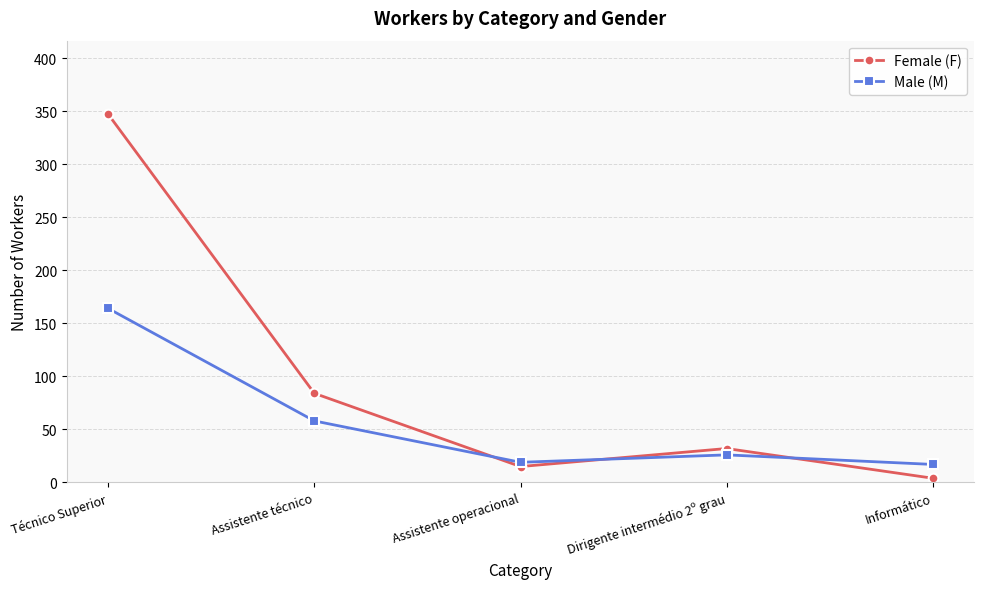

True or false: Male (M) has a value of 12 at Dirigente intermédio 2º grau.

False